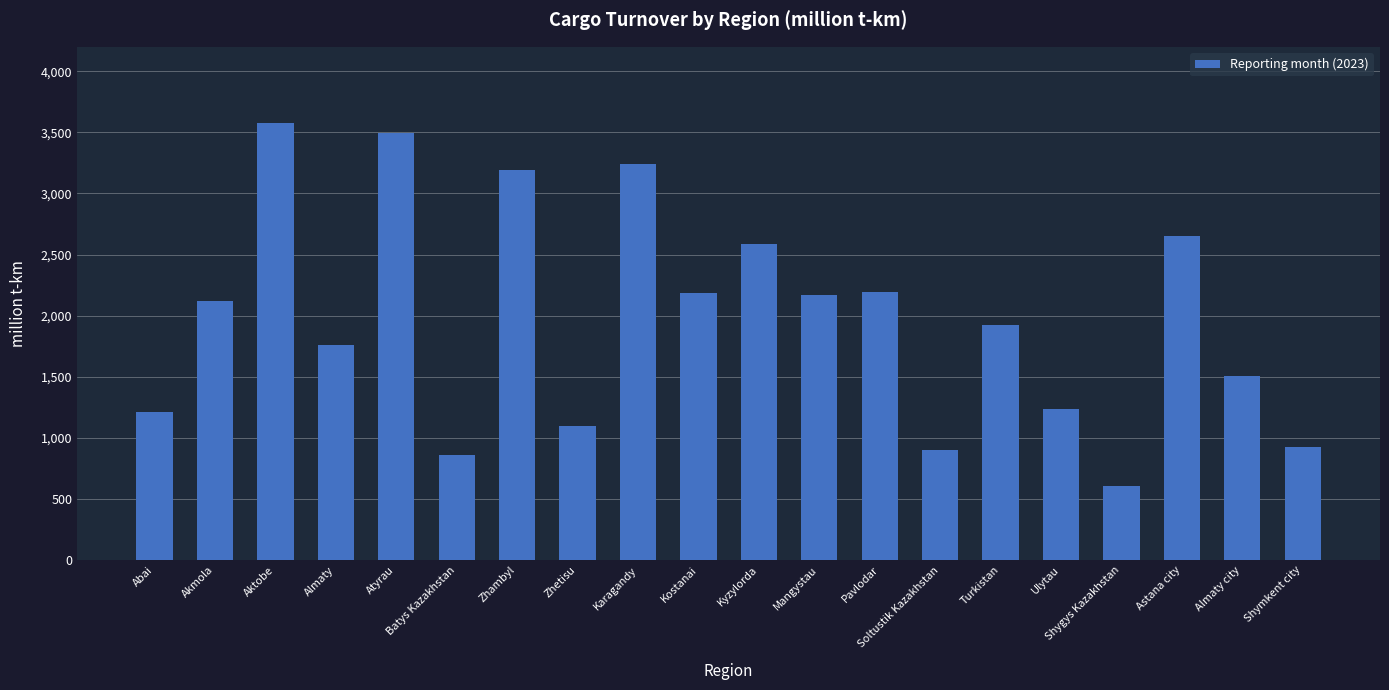

What is the sum of the values at Zhambyl and Akmola?

5310.9